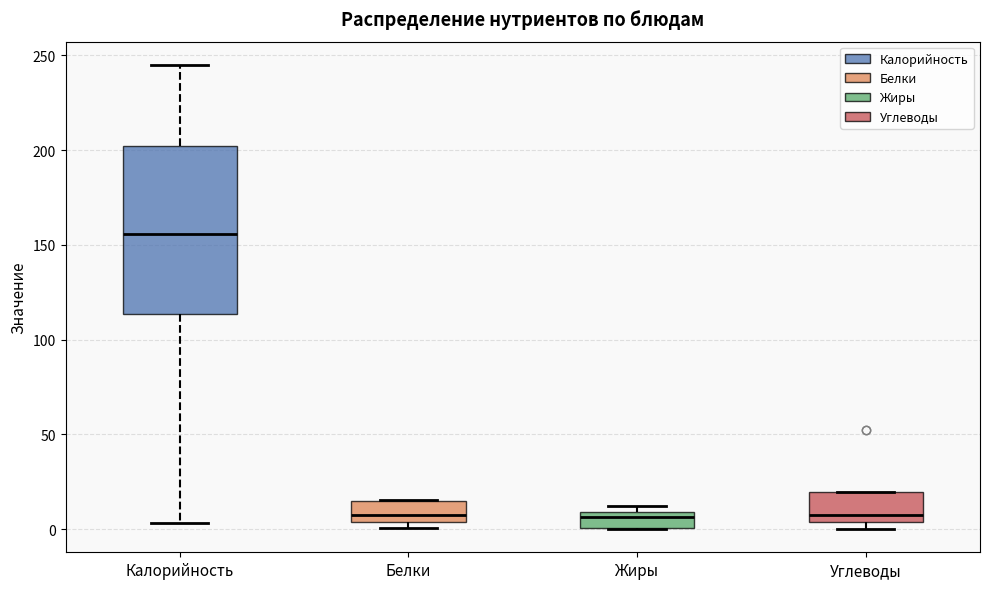

Reading left to right, transcribe this box plot: for each box, give where its median line is, the range the box spans, and where its two whiskers end, as read against the y-axis. The values are not printed on the chart, so give them approximately, as read against the axis.

Калорийность: median 155, box 115 to 200, whiskers 5 to 245
Белки: median 10, box 5 to 15, whiskers 0 to 15
Жиры: median 5, box 0 to 10, whiskers 0 to 10 (just above the box's upper edge)
Углеводы: median 10, box 5 to 20, whiskers 0 to 20